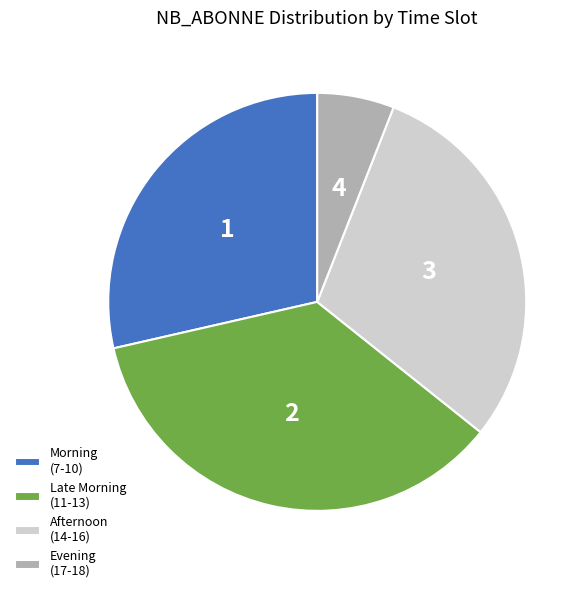

Does any single category account for the majority?

No